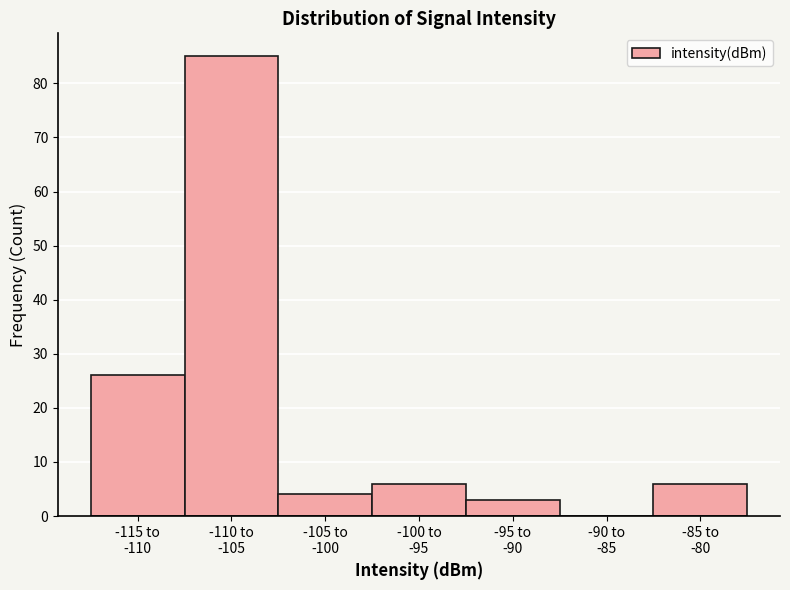

What is the greatest value displayed?

85